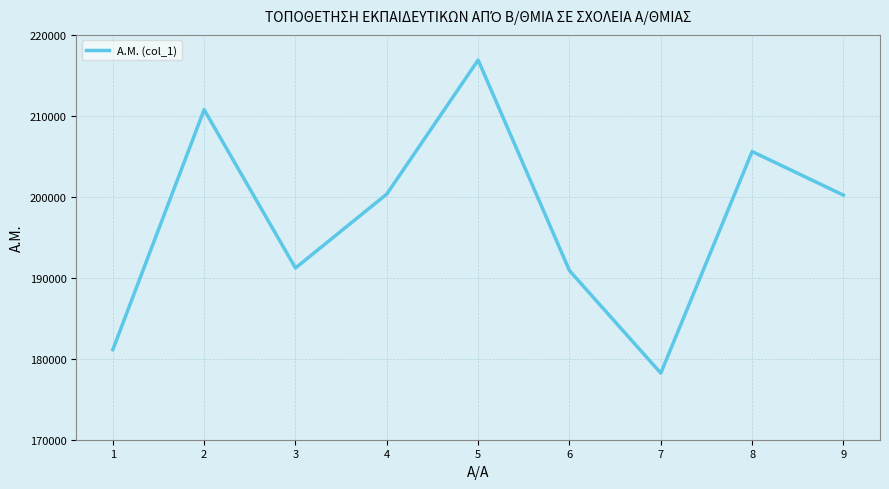

Read the value at 6.

190888